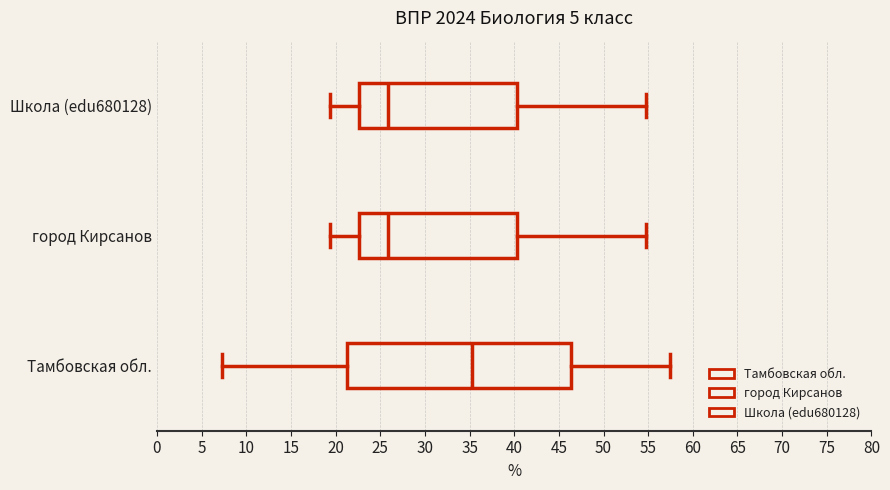

Which box is the widest, from its left edge to its right edge?

Тамбовская обл.